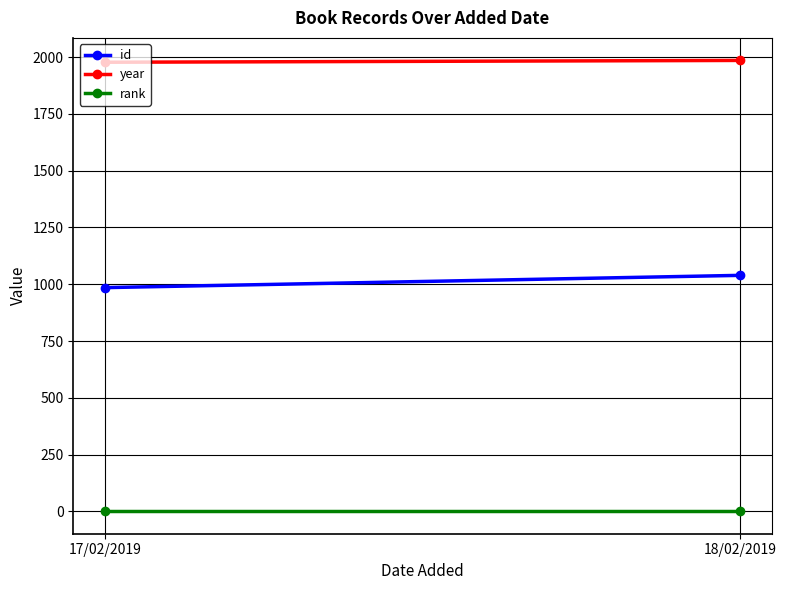

Which label corresponds to the largest value in the chart?

18/02/2019